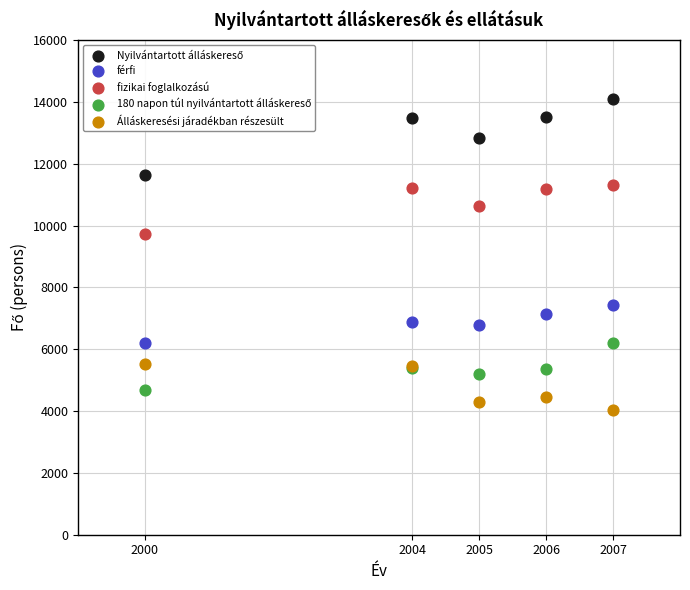

Which series reaches the minimum Y coordinate?

Álláskeresési járadékban részesült